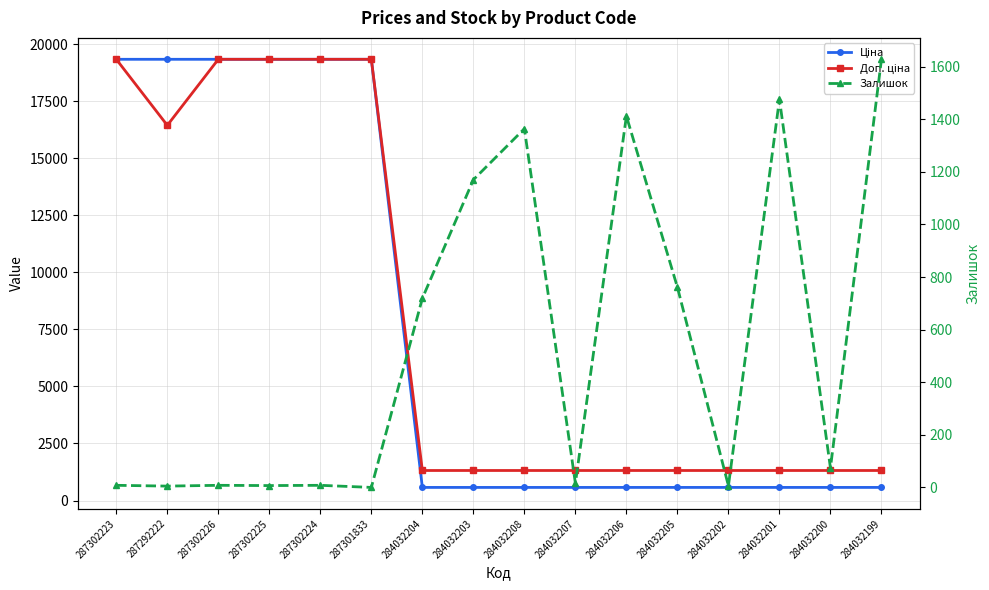

Reading left to right, what are all the values shown in this chart?

Ціна: 287302223=19343.1	287292222=19343.1	287302226=19343.1	287302225=19343.1	287302224=19343.1	287301833=19343.1	284032204=574.5	284032203=574.5	284032208=574.5	284032207=574.5	284032206=574.5	284032205=574.5	284032202=574.5	284032201=574.5	284032200=574.5	284032199=574.5
Доп. ціна: 287302223=19343.1	287292222=16448.2	287302226=19343.1	287302225=19343.1	287302224=19343.1	287301833=19343.1	284032204=1316.7	284032203=1316.7	284032208=1316.7	284032207=1316.7	284032206=1316.7	284032205=1316.7	284032202=1316.7	284032201=1316.7	284032200=1316.7	284032199=1316.7
Залишок: 287302223=8.0	287292222=5.0	287302226=8.0	287302225=7.0	287302224=8.0	287301833=0.0	284032204=719.0	284032203=1170.0	284032208=1364.0	284032207=16.0	284032206=1412.0	284032205=761.0	284032202=6.0	284032201=1476.0	284032200=74.0	284032199=1628.0